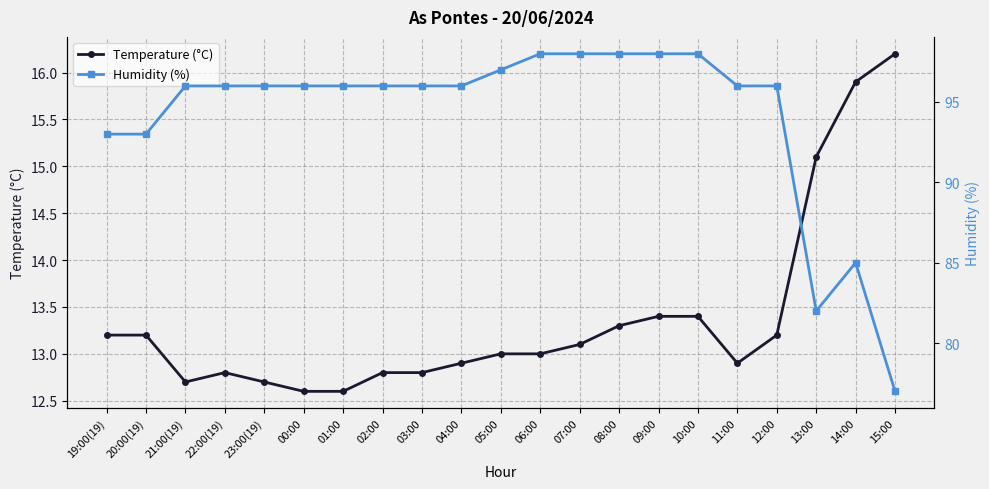

Where does the Humidity (%) series first go above 96?

05:00